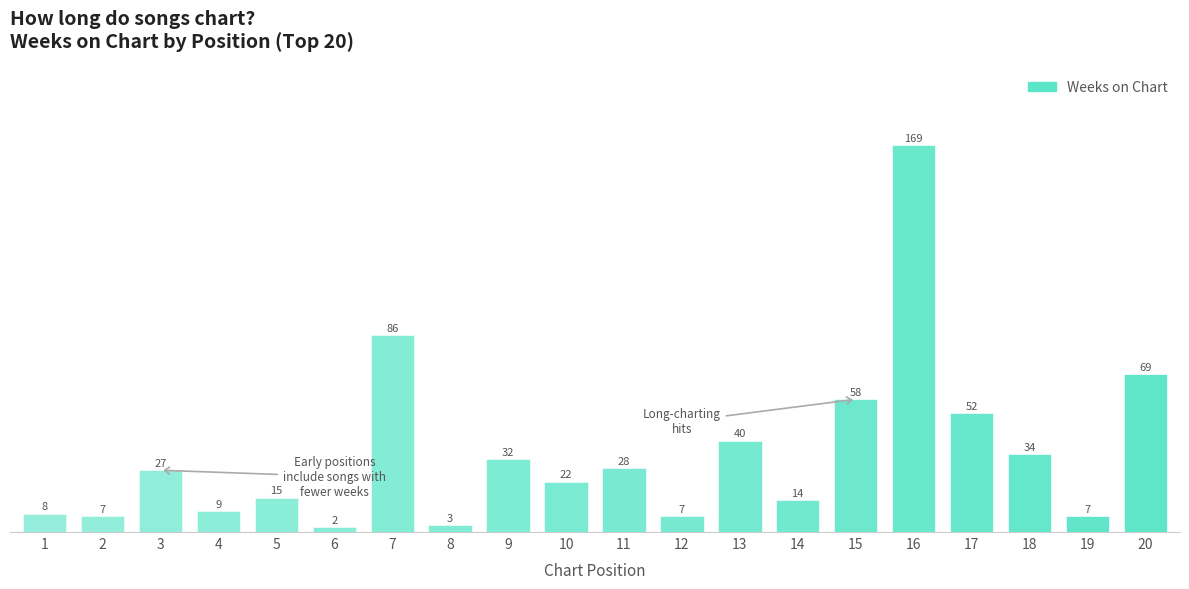

What is the difference between the values at 1 and 8?

5